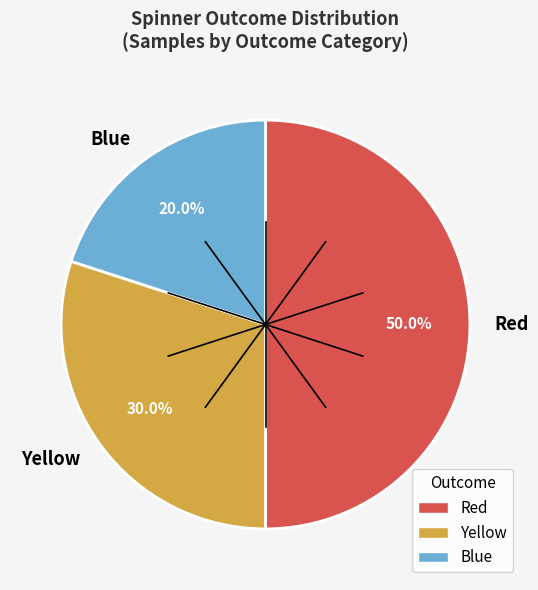

To the nearest percent, what is the average slice percentage?

33%